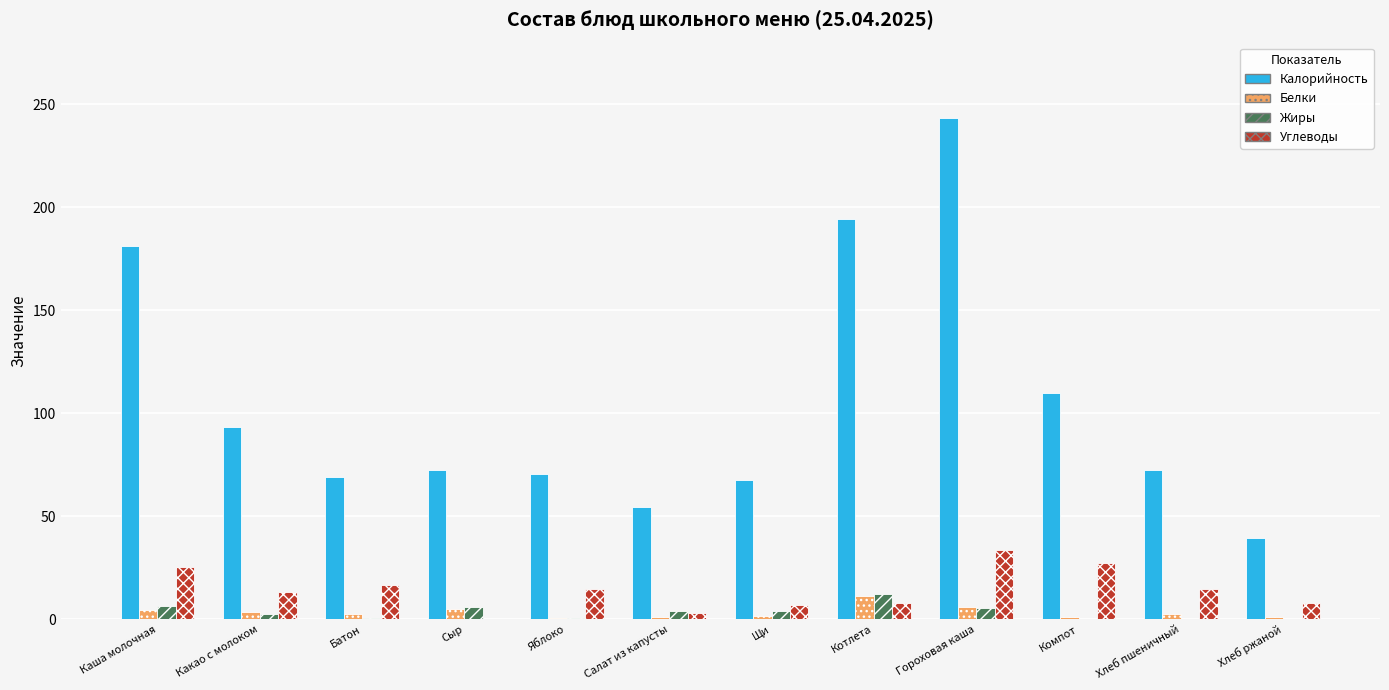

True or false: Жиры has a value of 0.6 at Батон.

True